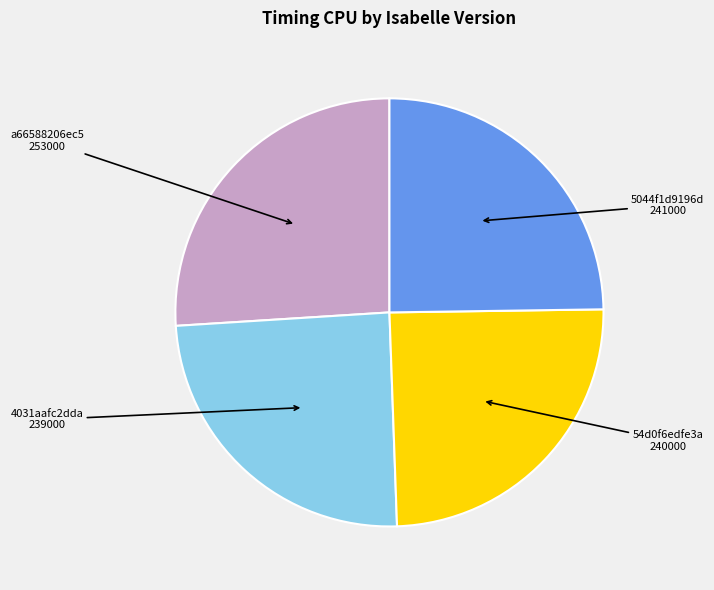

Does any single category account for the majority?

No